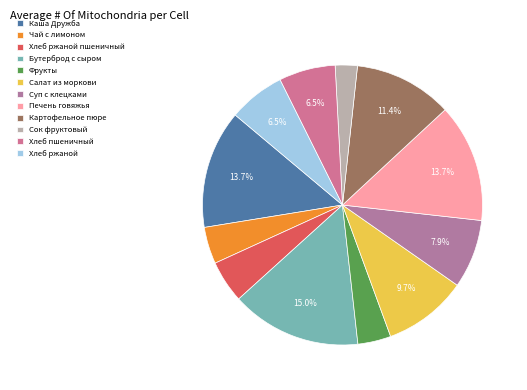

What is the smallest slice in the pie chart?

Сок фруктовый